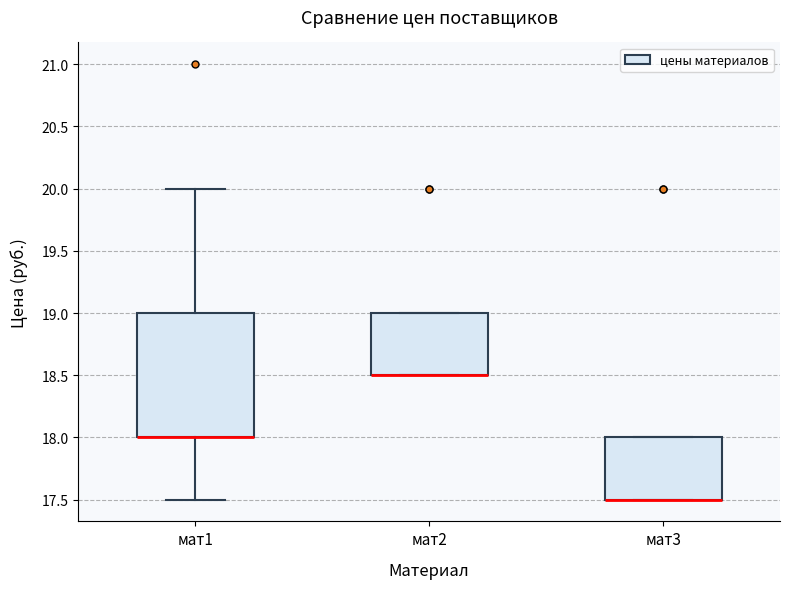

Where is the upper edge of the box for мат1 on the y-axis? The values are not printed on the chart, so give them approximately, as read against the axis.

19.0